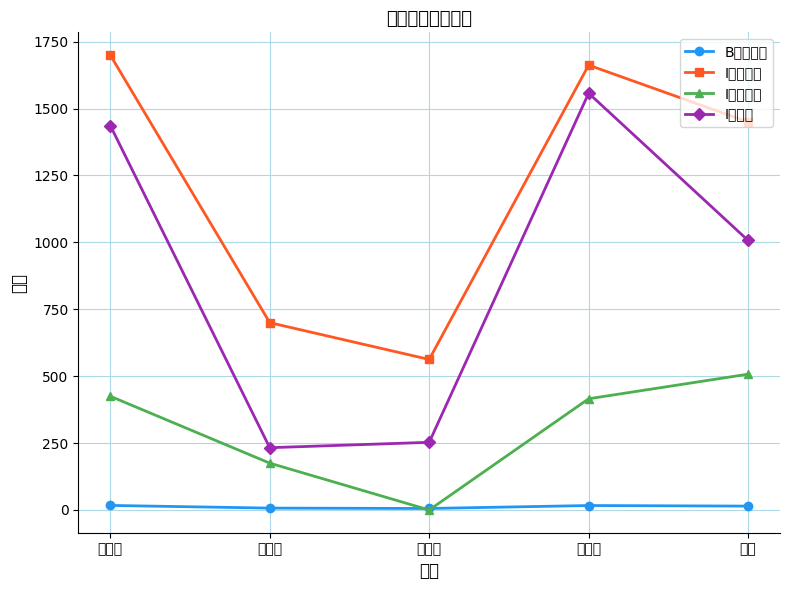

True or false: I加班费 has more than 2 interior local peaks.

False